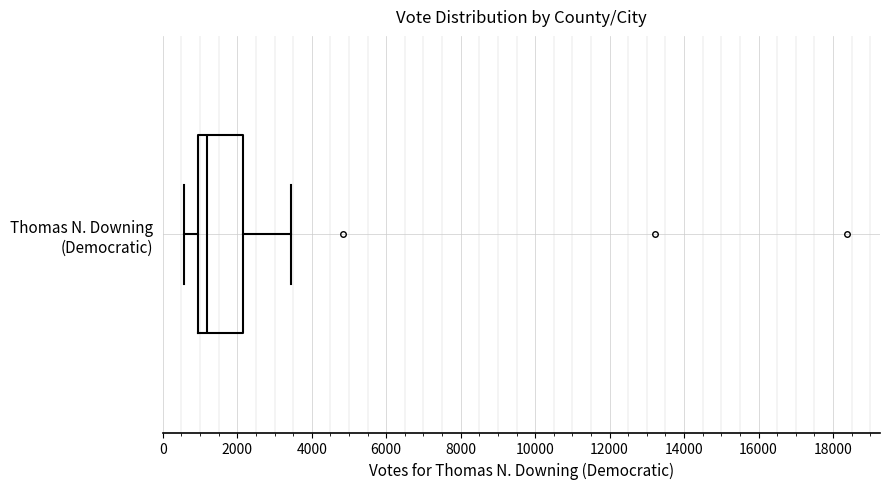

Read this box plot against the x-axis: the position of the median line, the range covered by the box, and the ends of both whiskers. The values are not printed on the chart, so give them approximately, as read against the axis.

median 1200, box 1000 to 2200, whiskers 600 to 3400